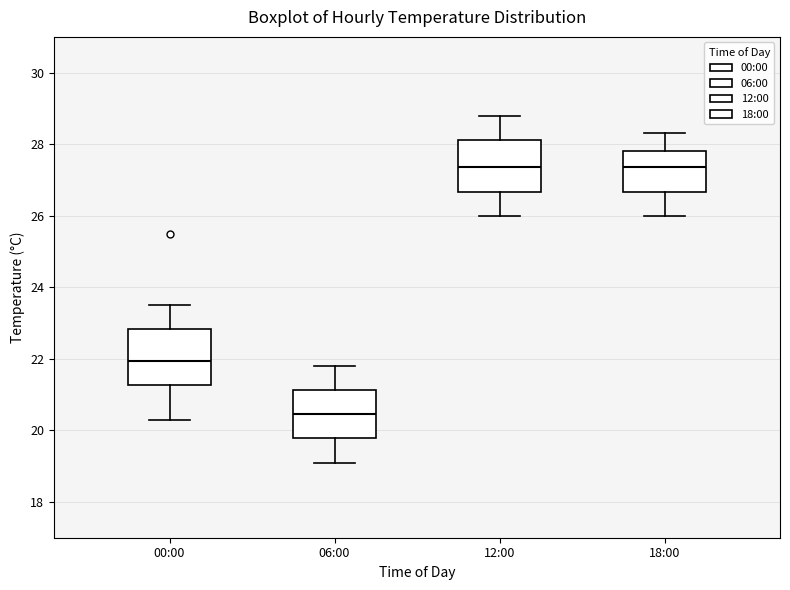

Reading left to right, transcribe this box plot: for each box, give where its median line is, the range the box spans, and where its two whiskers end, as read against the y-axis. The values are not printed on the chart, so give them approximately, as read against the axis.

00:00: median 22.0, box 21.2 to 22.8, whiskers 20.4 to 23.6
06:00: median 20.4, box 19.8 to 21.2, whiskers 19.2 to 21.8
12:00: median 27.4, box 26.6 to 28.2, whiskers 26.0 to 28.8
18:00: median 27.4, box 26.6 to 27.8, whiskers 26.0 to 28.4